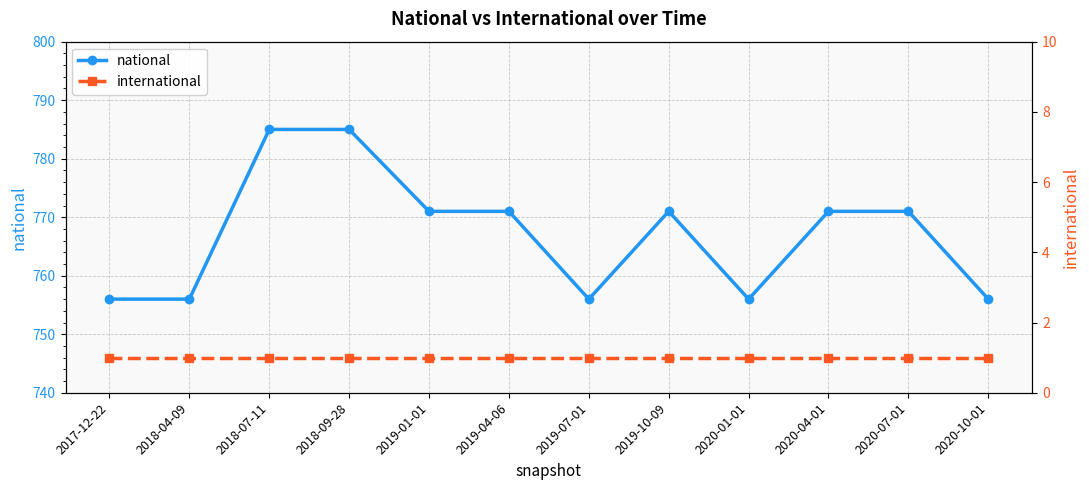

Rank the series by their maximum value, from highest to lowest.

national, international